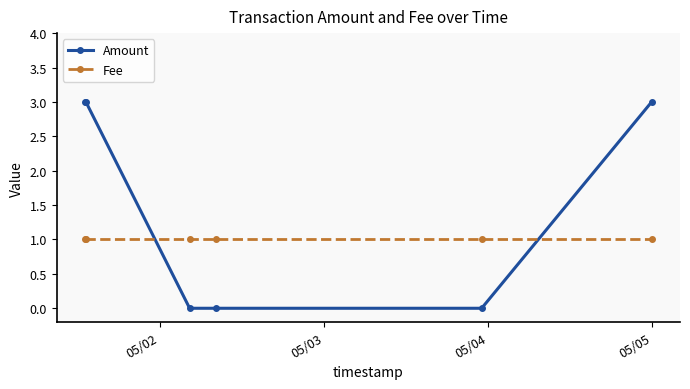

Which series has the widest spread of values?

Amount